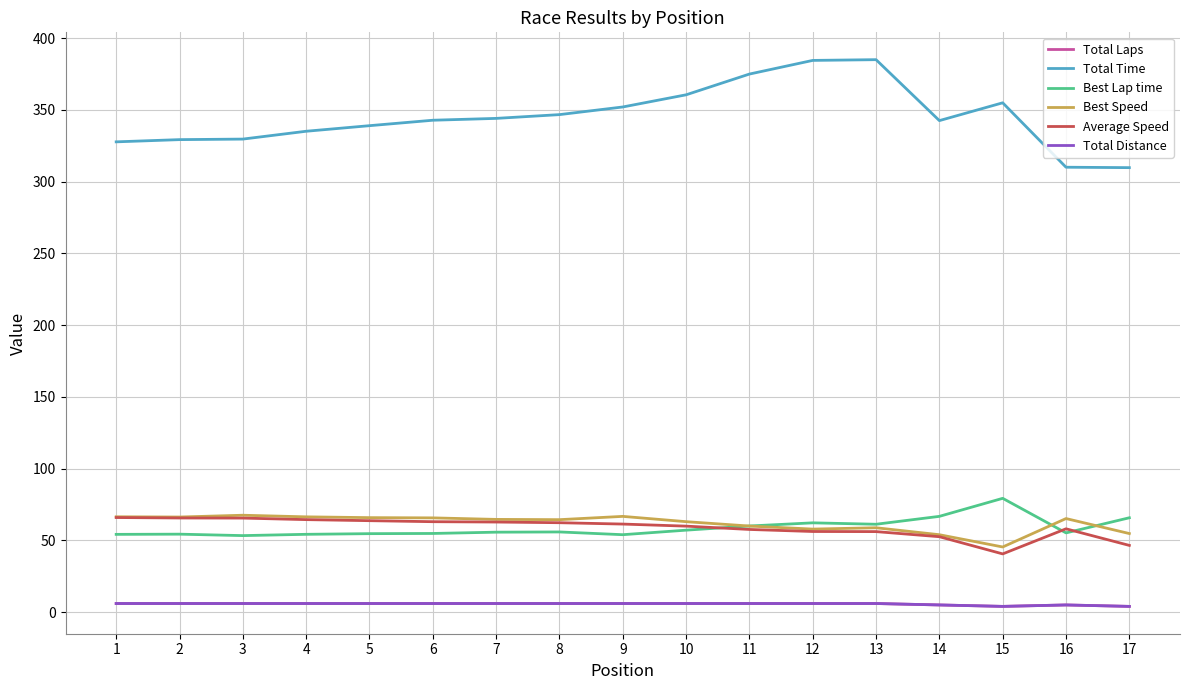

Is this an area chart (filled region under the line)?

No